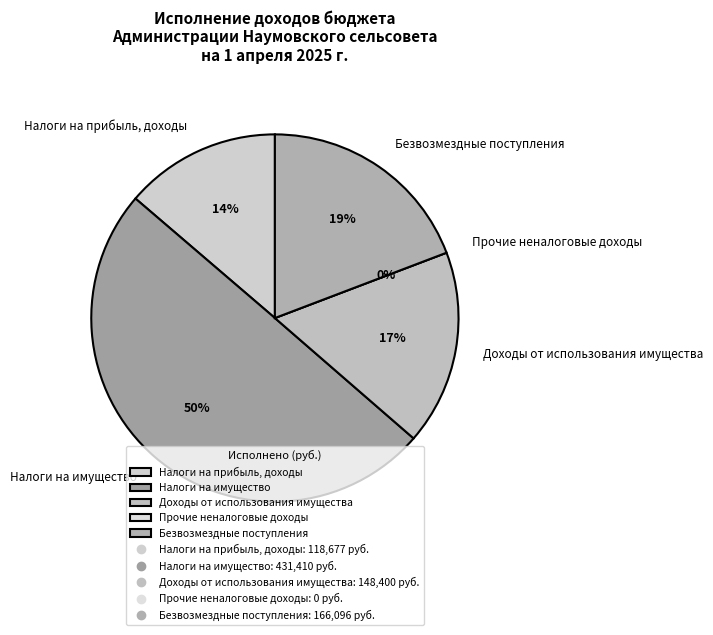

Is Прочие неналоговые доходы the majority of the pie?

No